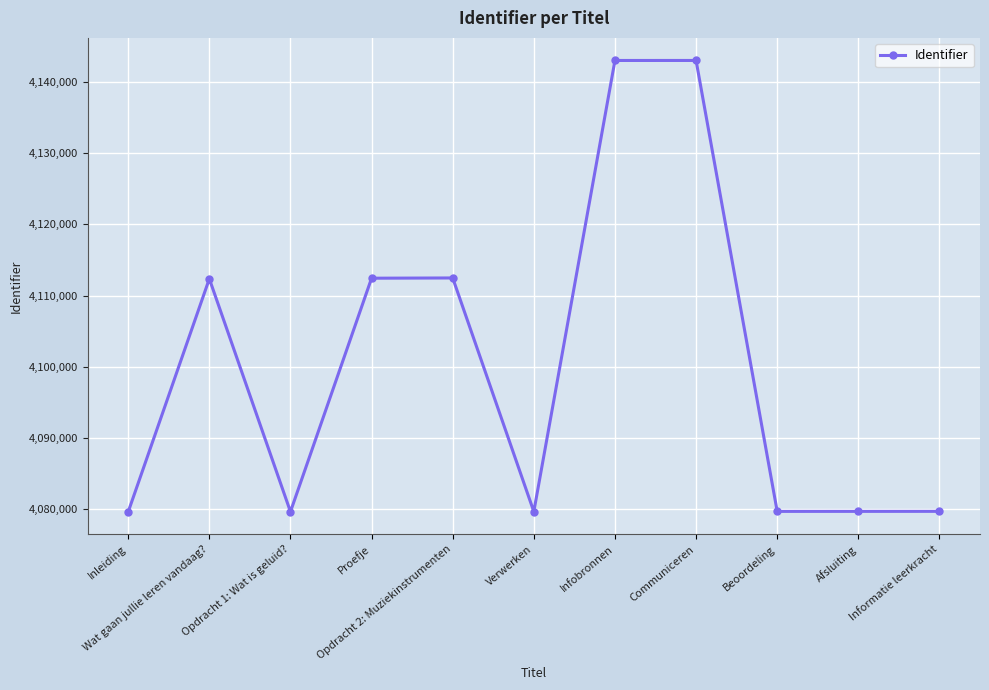

Read the value at Proefje, to the nearest 50.

4112450